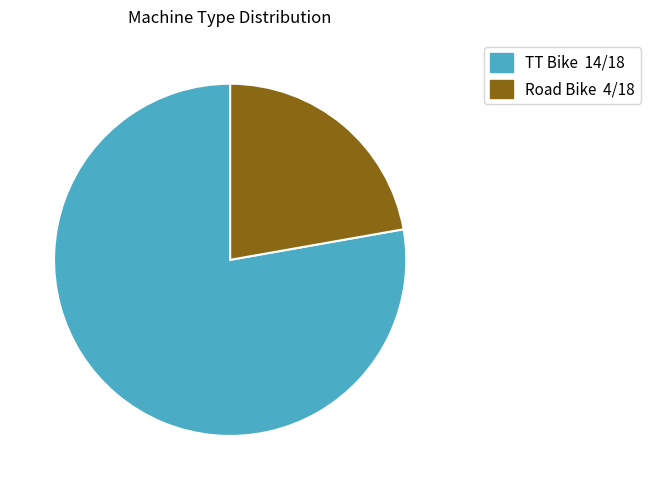

Is it true that Road Bike is 17% of the pie?

False